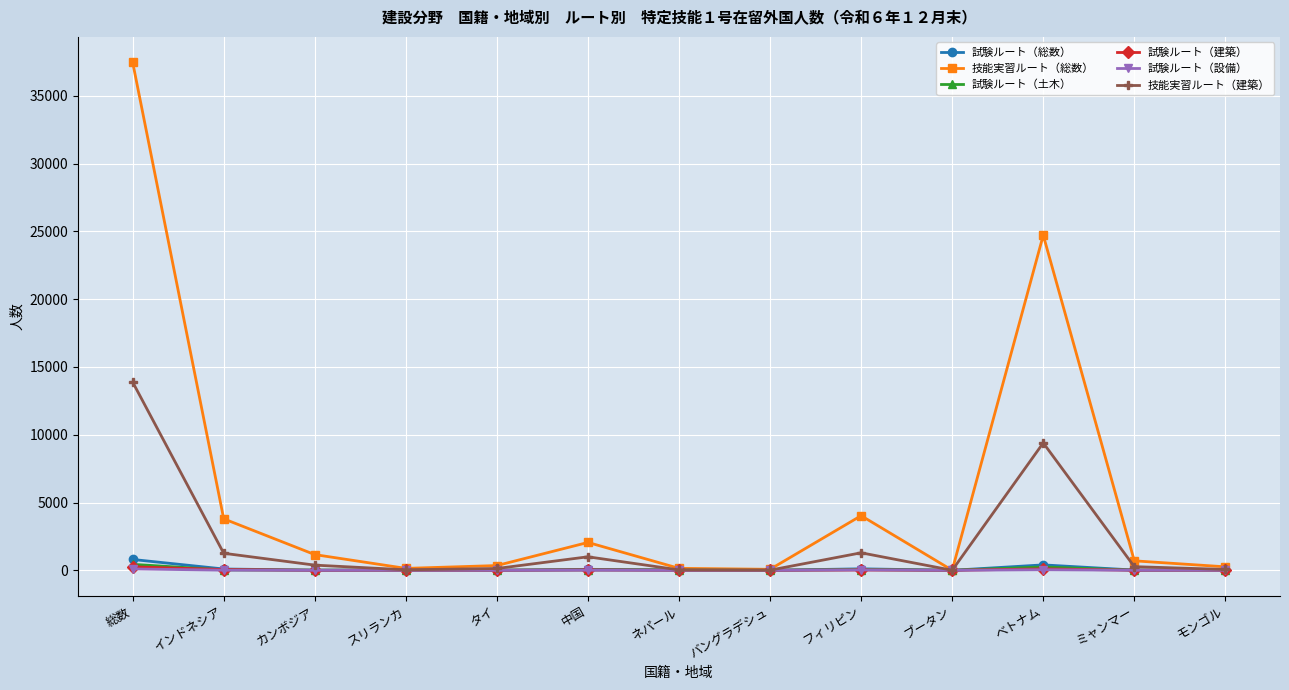

What is the total value across all series at ミャンマー?

1004